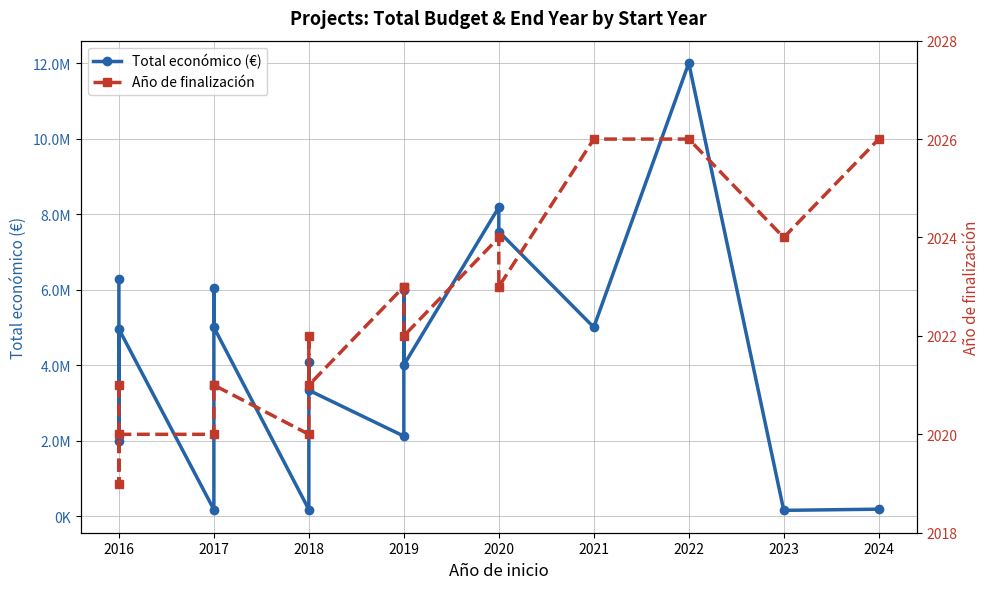

Reading left to right, list all the values displayed in this chart.

Total económico (€): 6267994	1999671	4953160	170121	6039301	4999927	170121	4091526	3331580	2115541	5999753	3999890	8179214	7536303	4999992	11999659	150000	181152
Año de finalización: 2021	2019	2020	2020	2021	2021	2020	2022	2021	2023	2023	2022	2024	2023	2026	2026	2024	2026